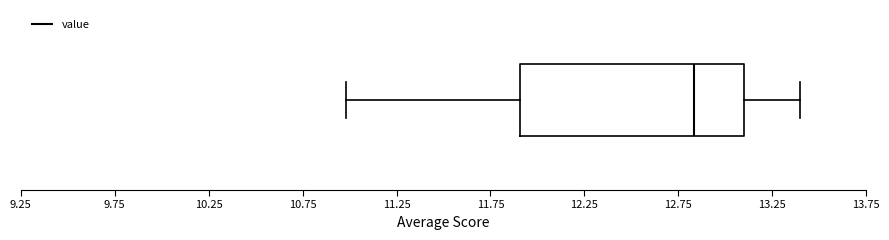

Read this box plot against the x-axis: the position of the median line, the range covered by the box, and the ends of both whiskers. The values are not printed on the chart, so give them approximately, as read against the axis.

median 12.85, box 11.90 to 13.10, whiskers 11.00 to 13.40